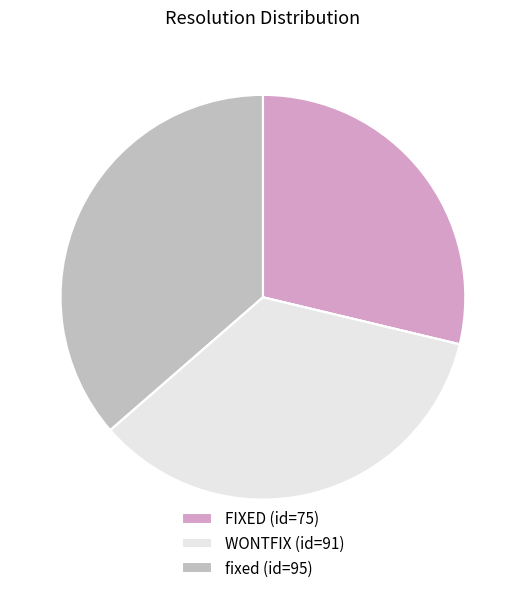

Does fixed represent more than half of the total?

No